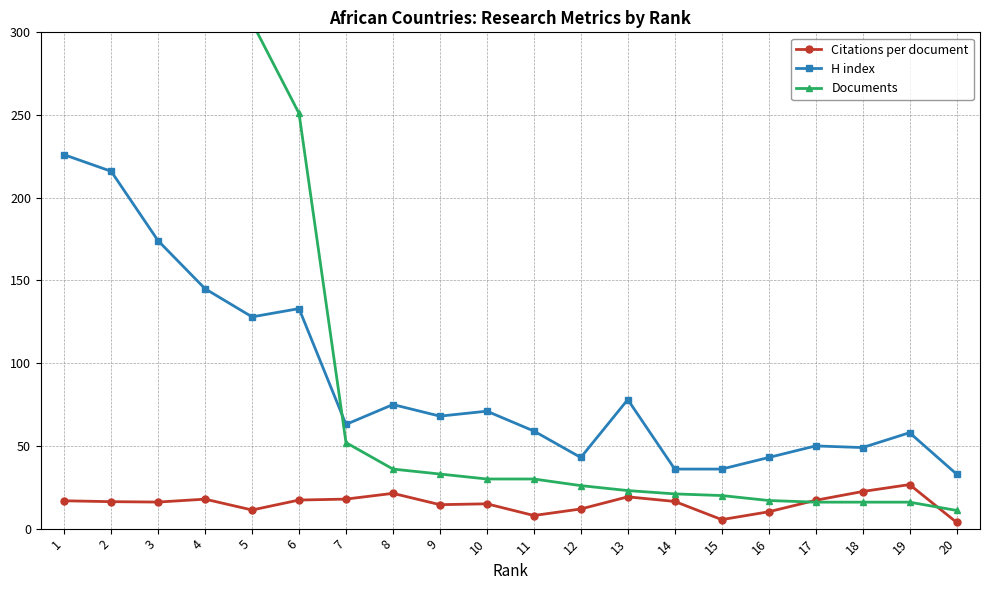

At which category does the chart reach its minimum across all series?

20